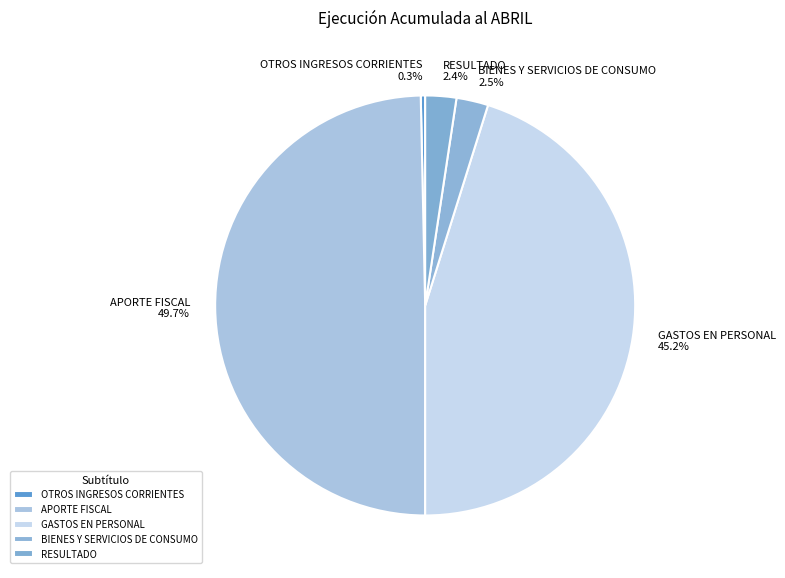

How many segments does this pie chart have?

5